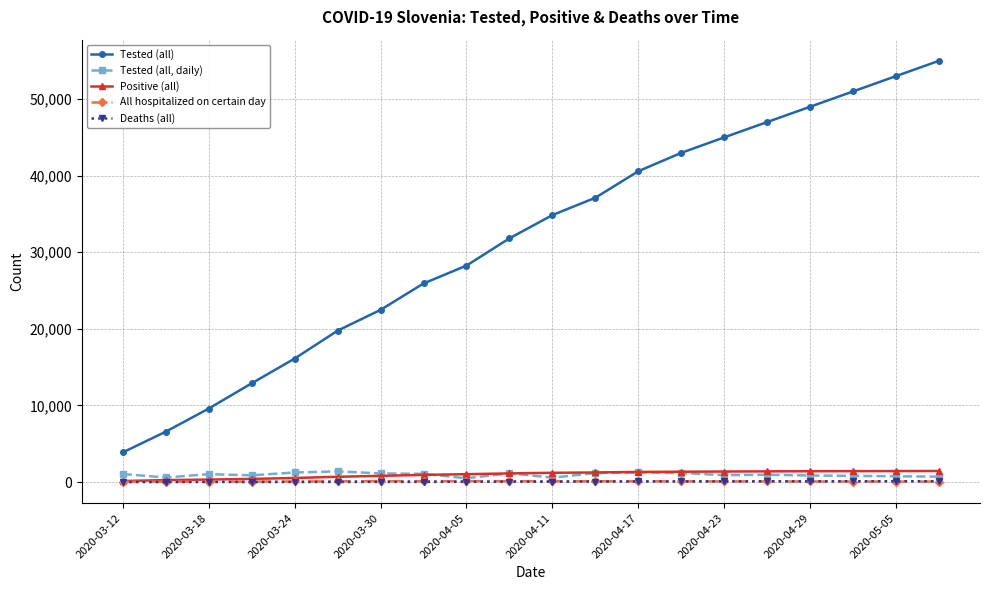

True or false: Tested (all) has more than 1 interior local peaks.

False